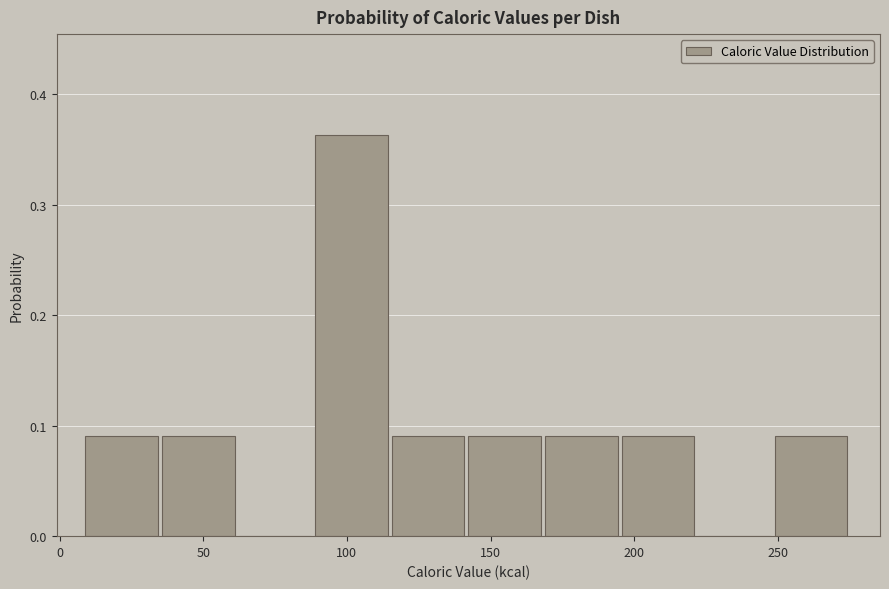

Reading left to right, list every bar in this chart as the range it spans on the x-axis followed by its height. Neither the bar edges nor the heights are printed on the chart, so give them approximately, as read against the axes.

10 to 35: 0.09
35 to 60: 0.09
60 to 90: 0
90 to 115: 0.36
115 to 140: 0.09
140 to 170: 0.09
170 to 195: 0.09
195 to 220: 0.09
220 to 250: 0
250 to 275: 0.09